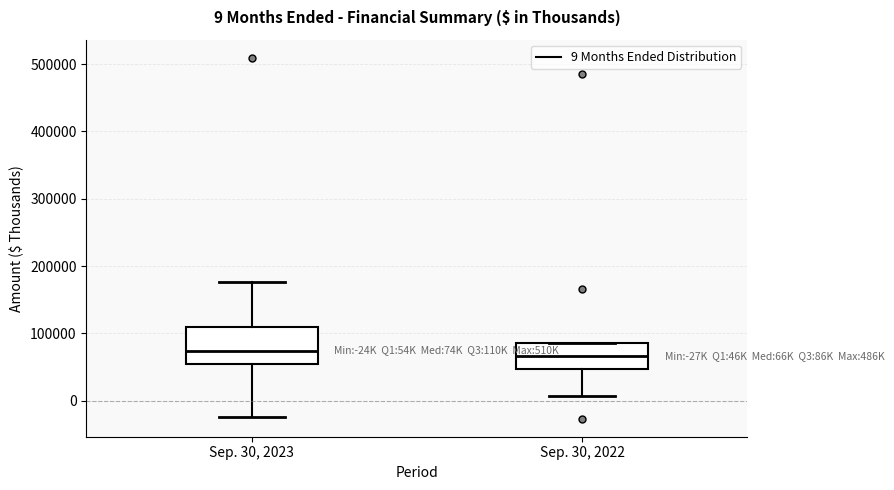

Comparing the boxes themselves (not the whiskers), which one is the tallest?

Sep. 30, 2023